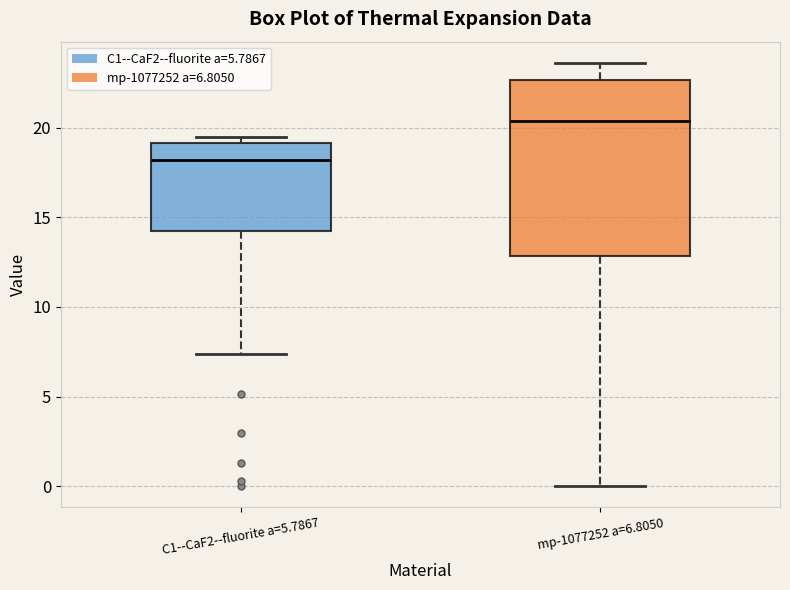

Where is the lower edge of the box for C1--CaF2--fluorite a=5.7867 on the y-axis? The values are not printed on the chart, so give them approximately, as read against the axis.

14.5